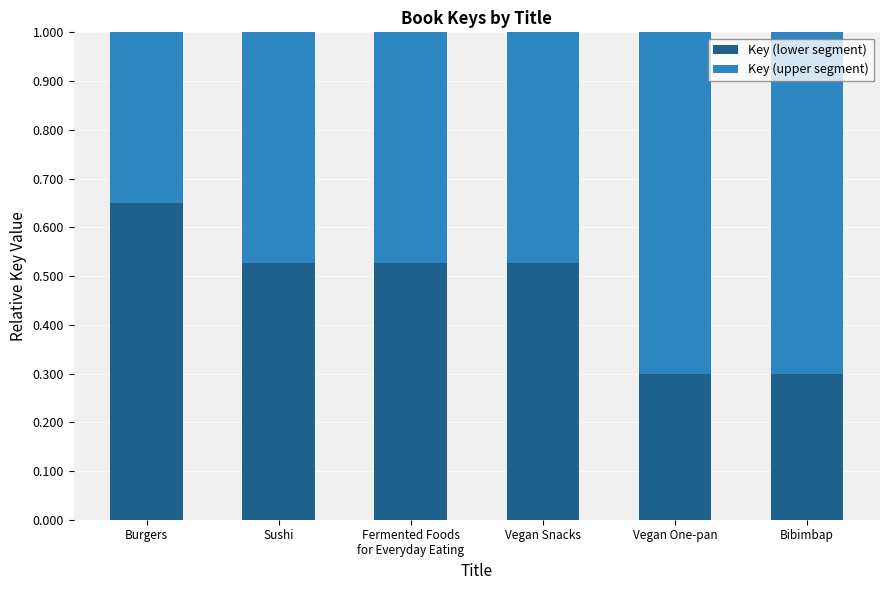

Does the chart contain stacked bars?

Yes